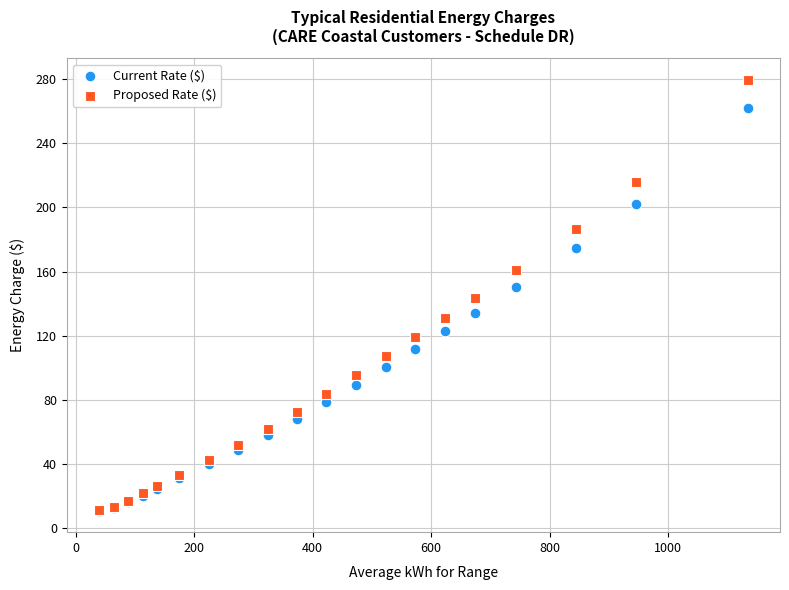

What are all the series names shown in the legend?

Current Rate ($), Proposed Rate ($)